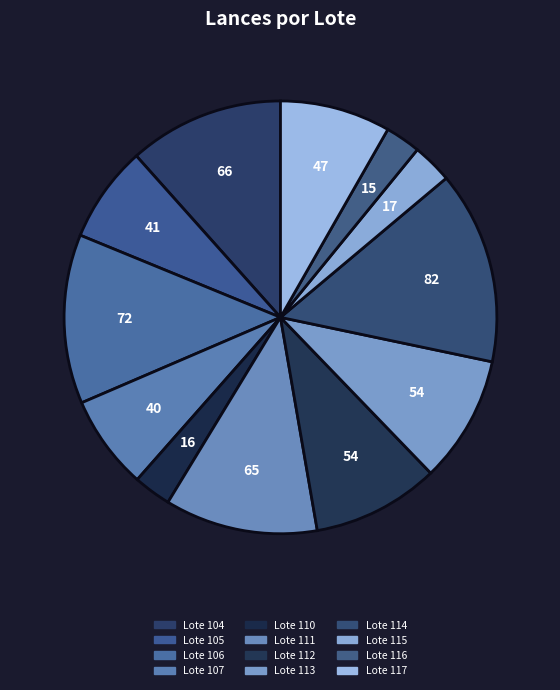

How many slices are in this pie chart?

12